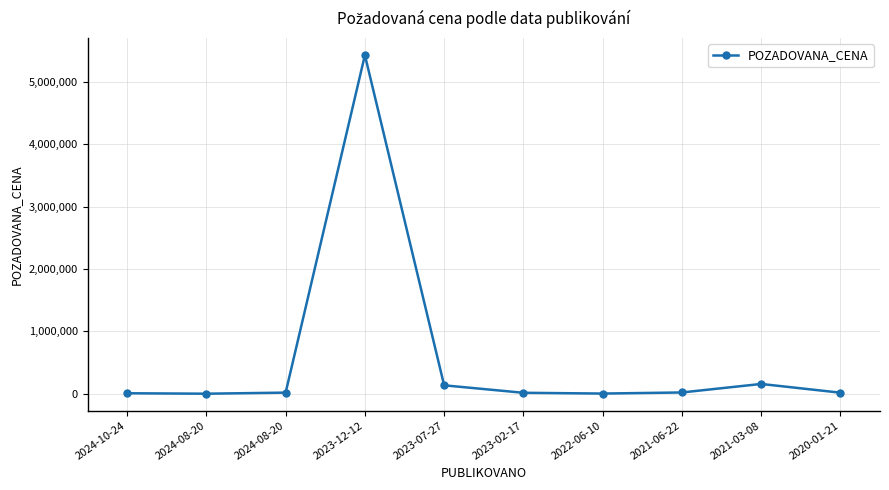

The chart shows a value of 12431 at 2024-08-20. True or false?

False